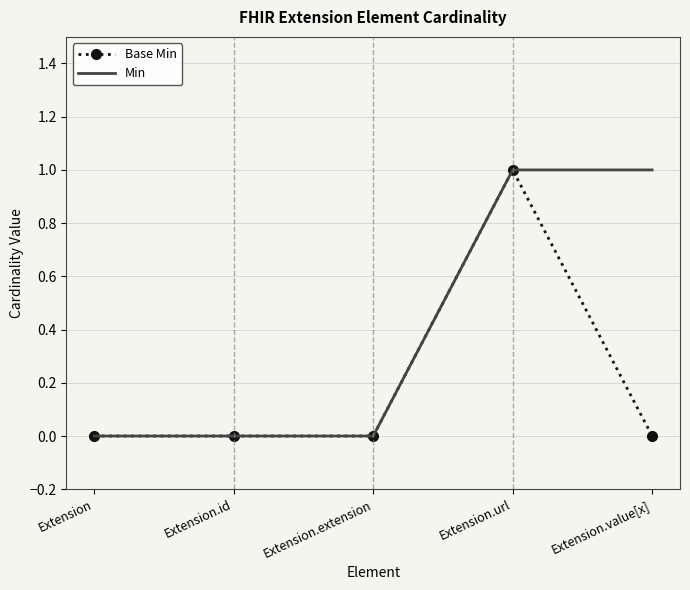

What position from the right is Extension.extension?

3